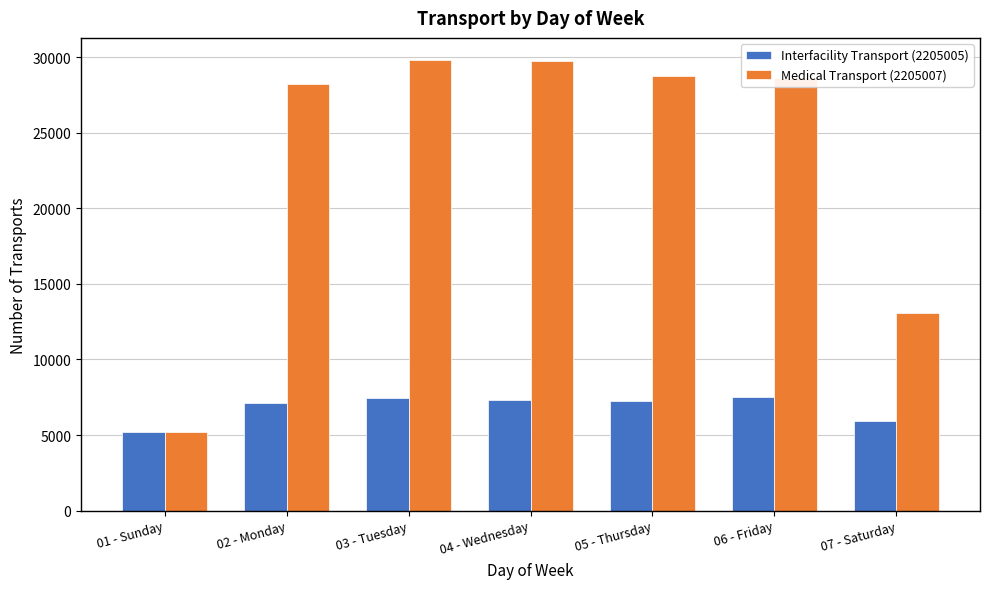

What is the minimum value for Medical Transport (2205007)?

5184